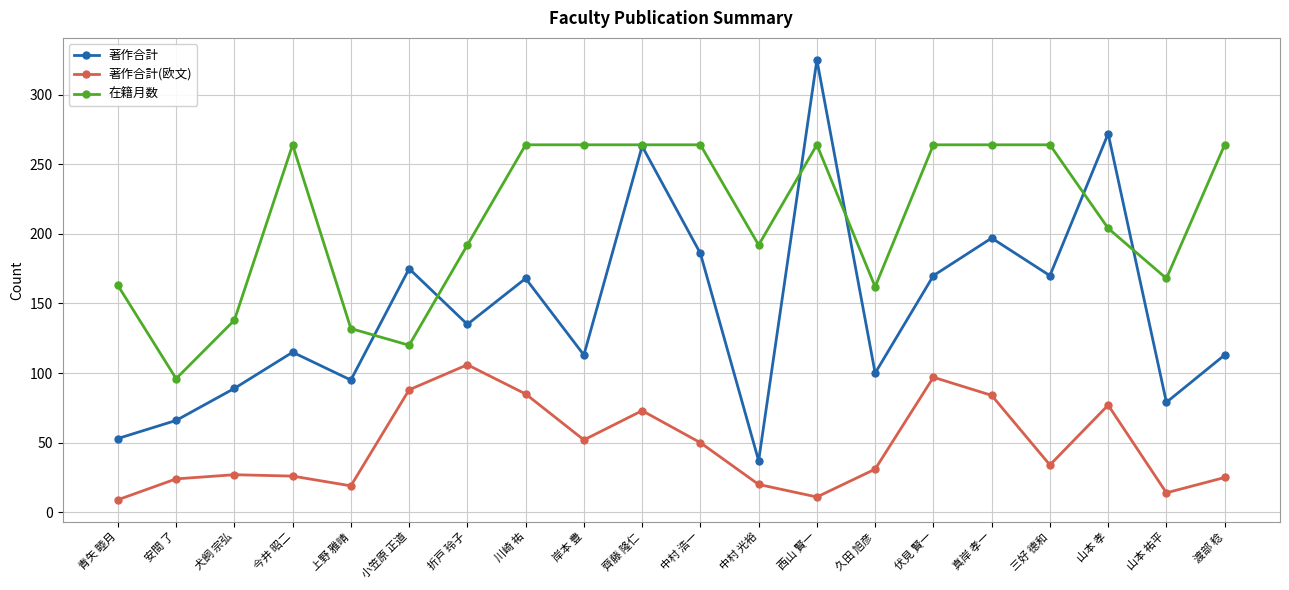

What is the difference between the highest and lowest values at 中村 浩一?

214